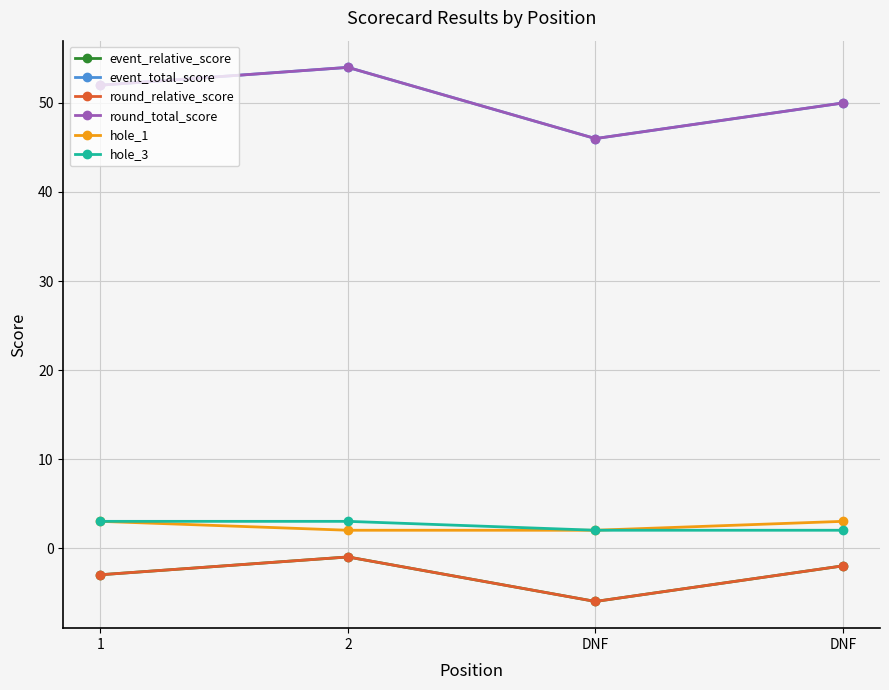

What is the smallest value displayed?

-6